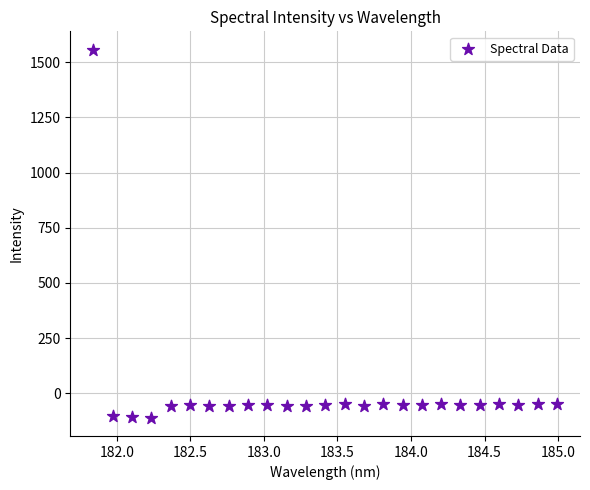

What is the range of Y values (max minus min)?

1667.3